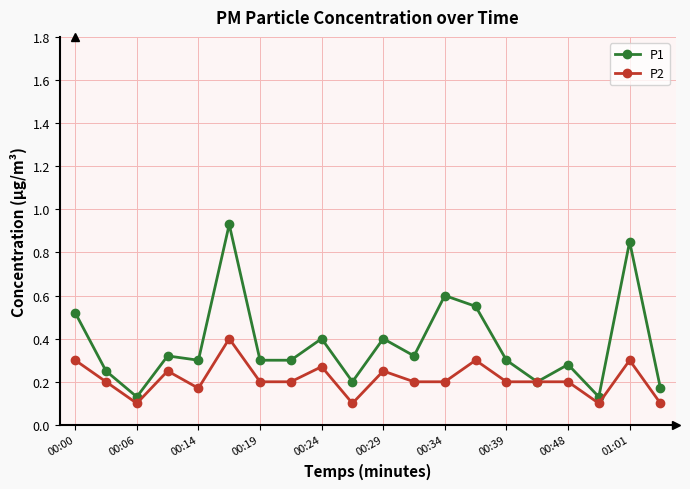

Which series has the largest total across all categories?

P1